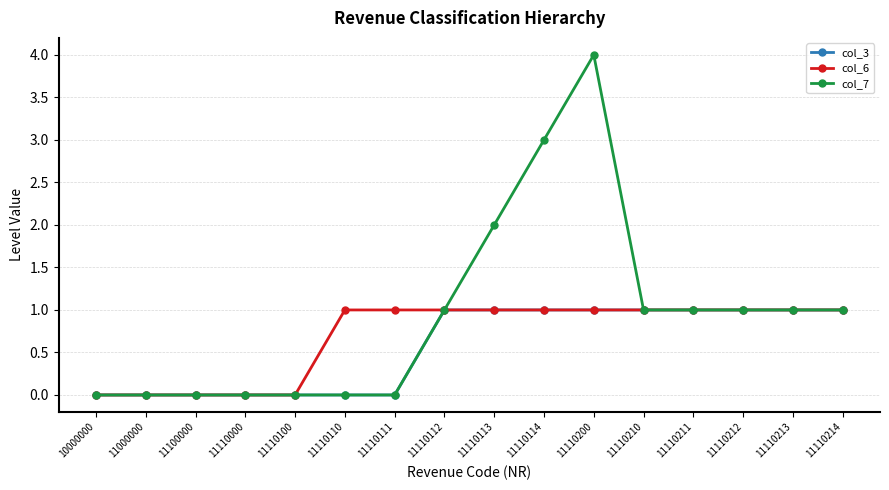

Count the number of data series in this chart.

3